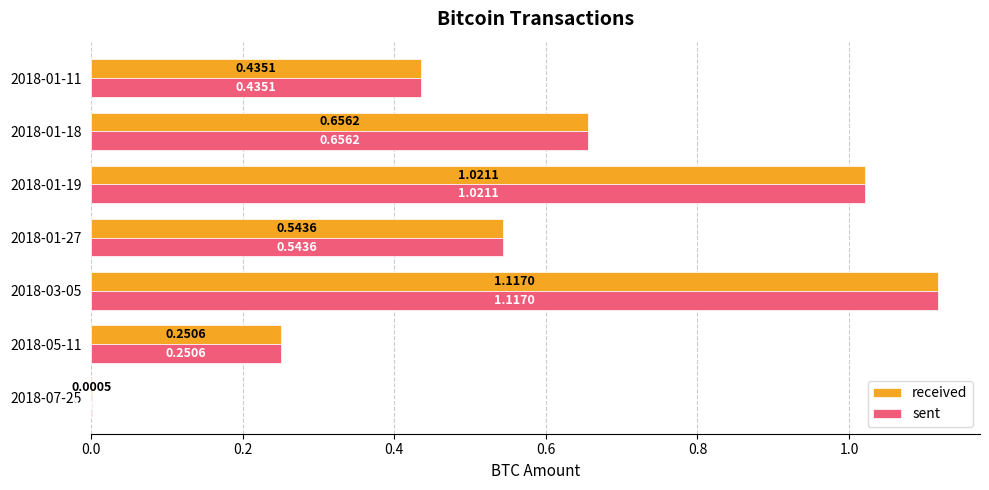

Is the value of sent at 2018-05-11 greater than the value of received at 2018-01-27?

No